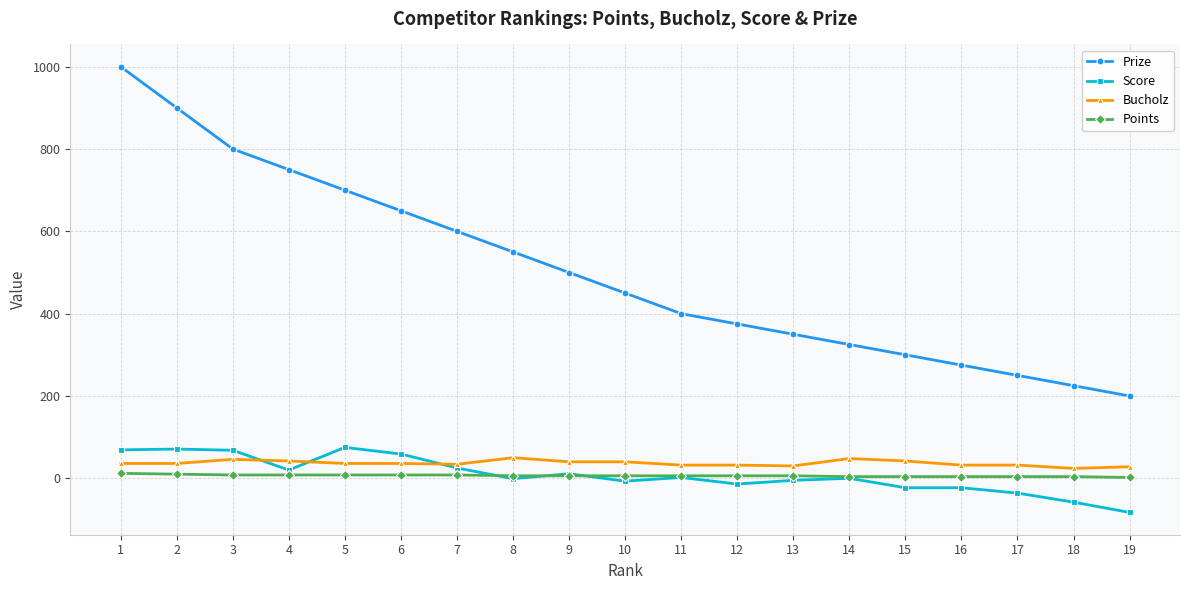

How many series are shown in this chart?

4